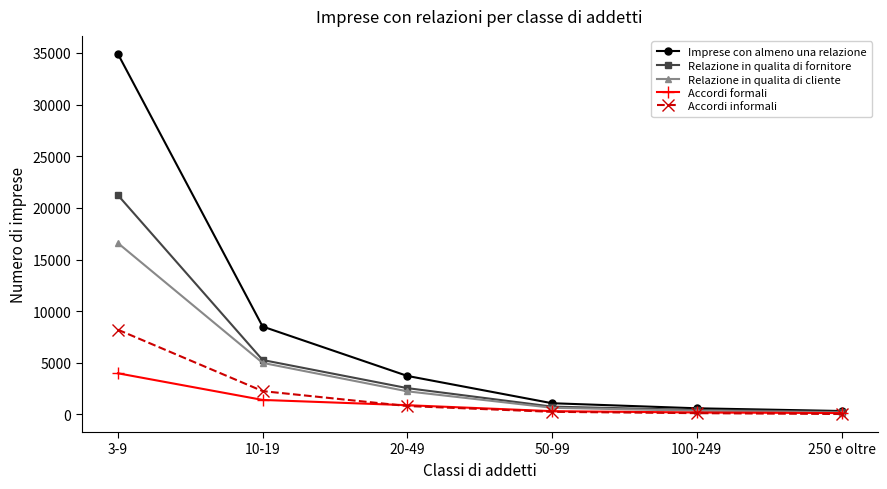

List the series in order of their peak value, highest first.

Imprese con almeno una relazione, Relazione in qualita di fornitore, Relazione in qualita di cliente, Accordi informali, Accordi formali